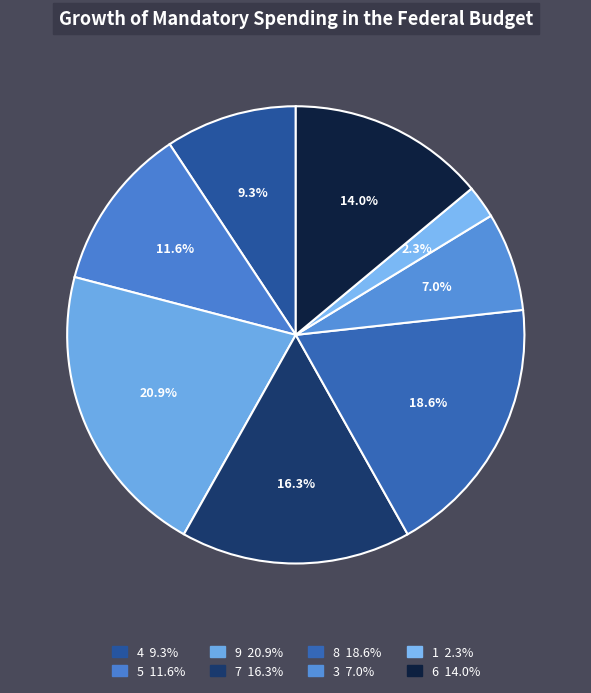

How many slices are in this pie chart?

8